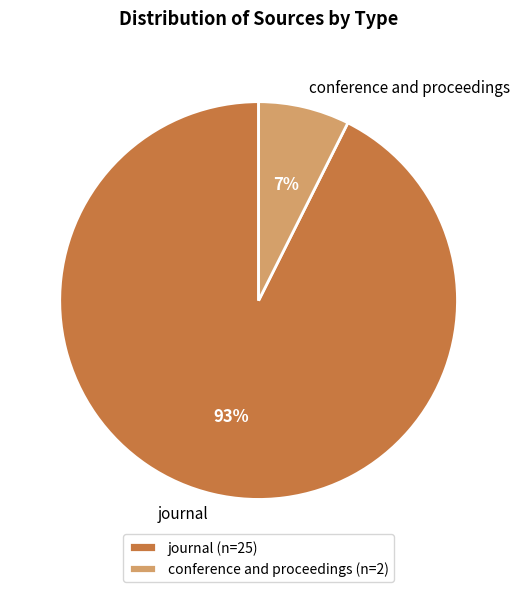

Combined, do conference and proceedings and journal account for over 50%?

Yes